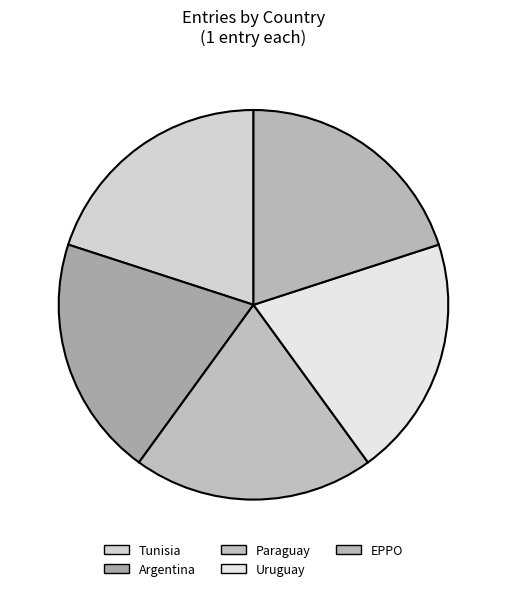

Rank the categories by value from highest to lowest.

Argentina, Tunisia, Paraguay, Uruguay, EPPO